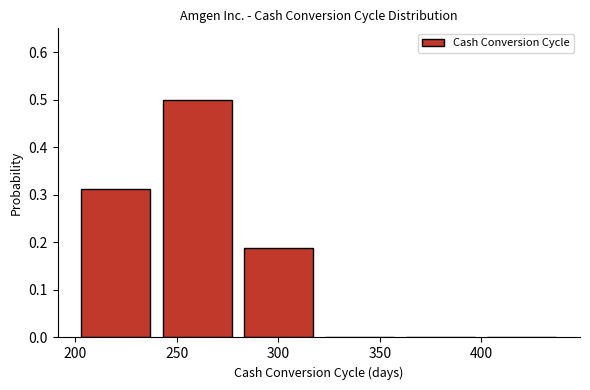

Reading left to right, list every bar in this chart as the range it spans on the x-axis followed by its height. The values are not printed on the chart, so give them approximately, as read against the axis.

200 to 240: 0.31
240 to 280: 0.50
280 to 320: 0.19
320 to 360: 0
360 to 400: 0
400 to 440: 0